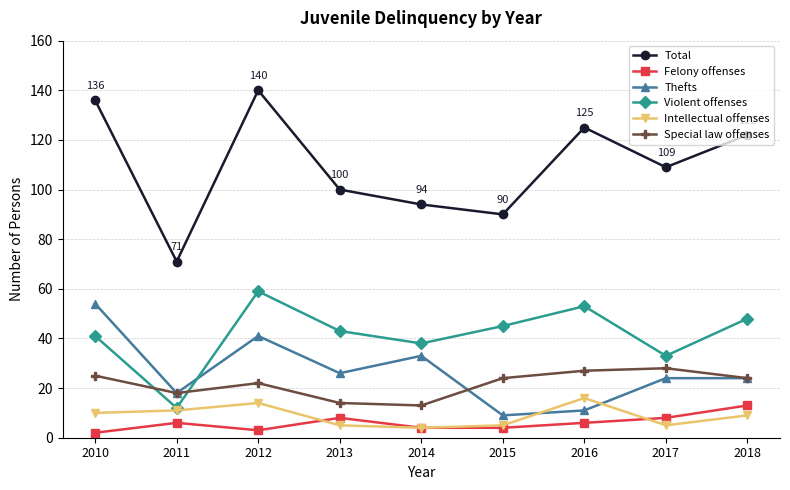

What are all the series names shown in the legend?

Total, Felony offenses, Thefts, Violent offenses, Intellectual offenses, Special law offenses